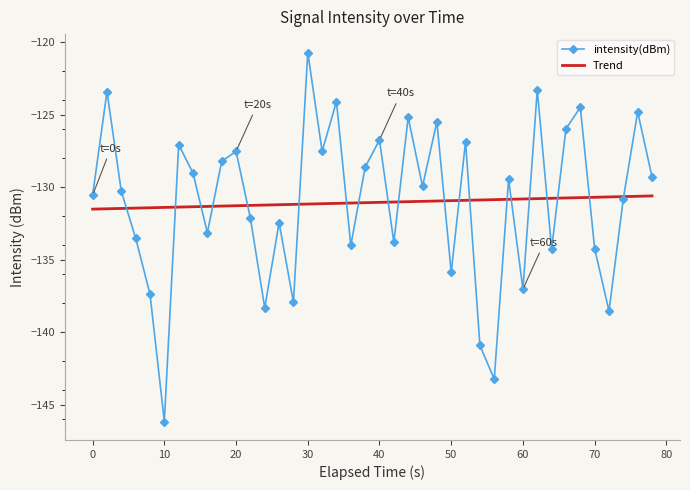

In intensity(dBm), how many points are lower than both neighbors (excluding endpoints)?

13